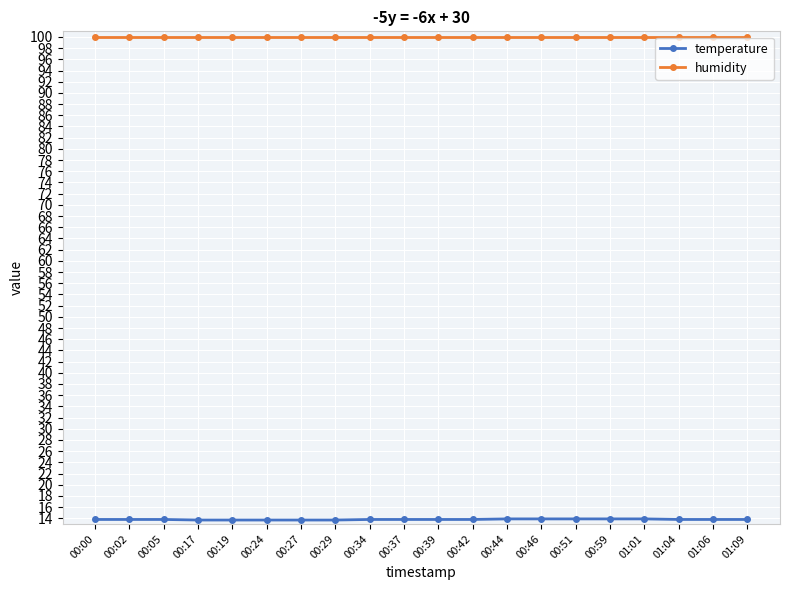

At 00:29, list the series in order from largest to smallest.

humidity, temperature